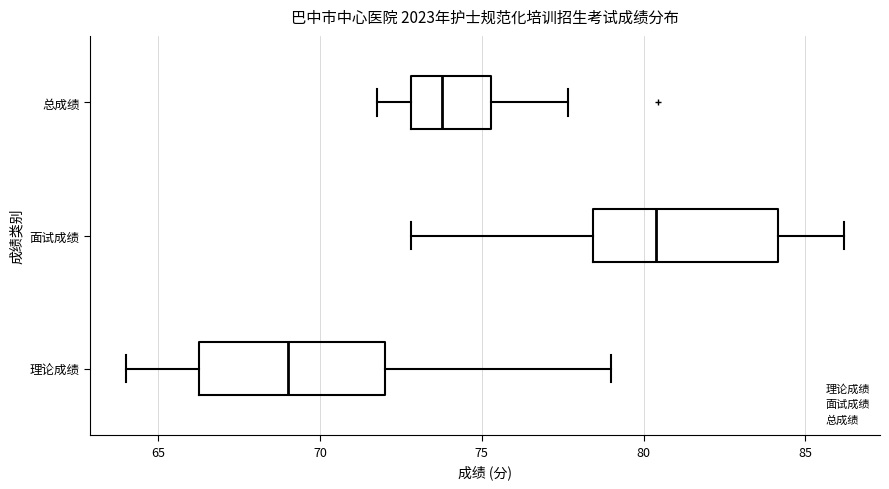

Where does the right whisker of the box for 面试成绩 end on the x-axis? The values are not printed on the chart, so give them approximately, as read against the axis.

86.0